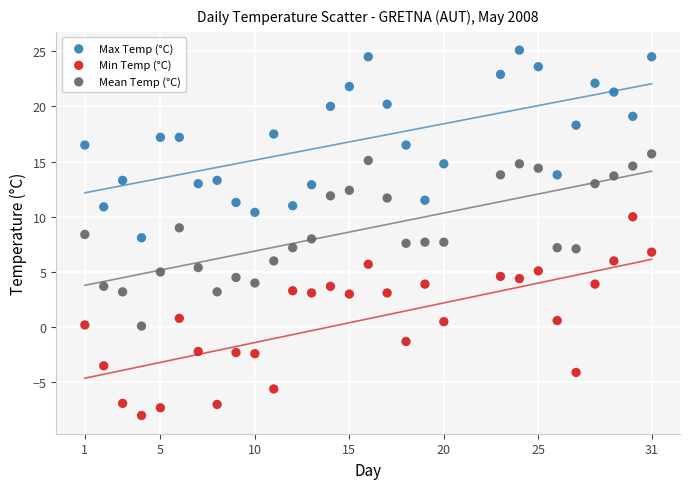

Which series contains the highest Y value?

Max Temp (°C)